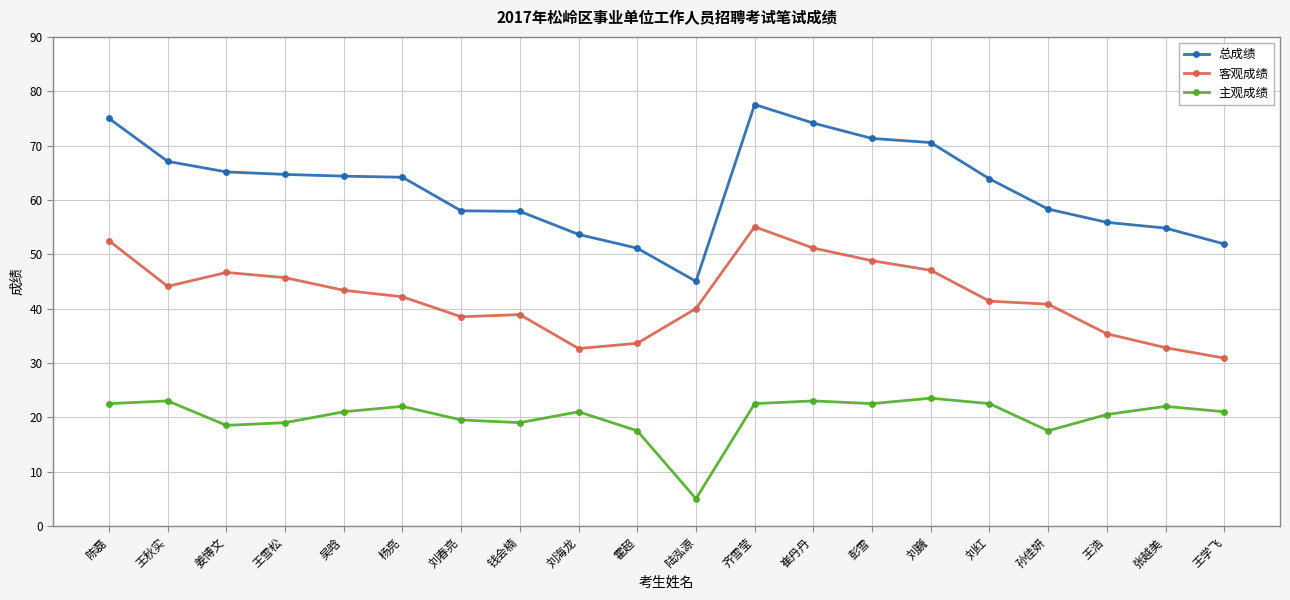

At how many categories does at least one series exceed 14?

20